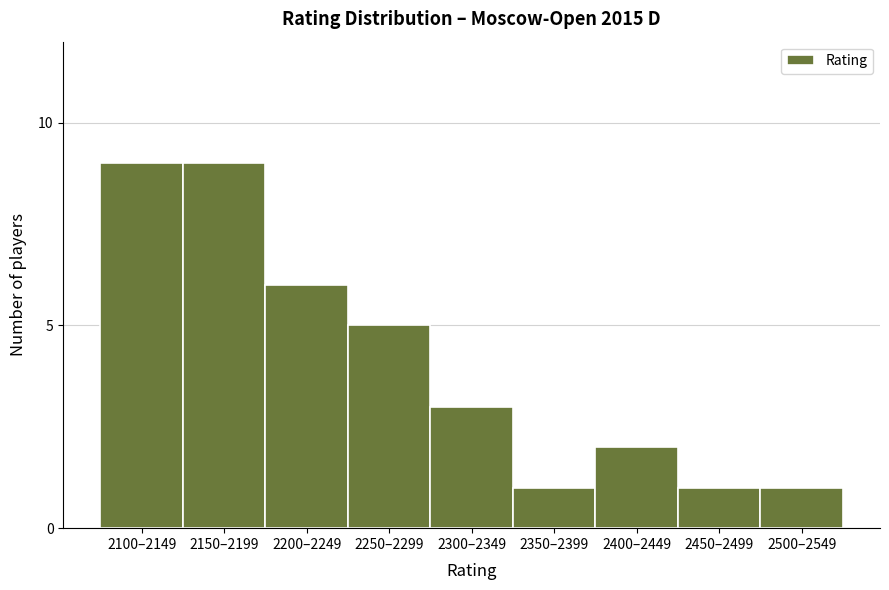

Reading left to right, list all the values displayed in this chart.

2100–2149=9	2150–2199=9	2200–2249=6	2250–2299=5	2300–2349=3	2350–2399=1	2400–2449=2	2450–2499=1	2500–2549=1